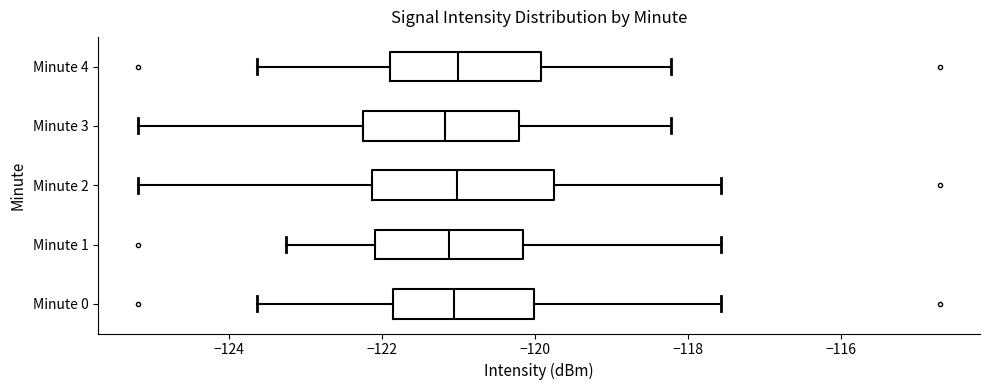

Reading bottom to top, transcribe this box plot: for each box, give where its median line is, the range the box spans, and where its two whiskers end, as read against the x-axis. The values are not printed on the chart, so give them approximately, as read against the axis.

Minute 0: median -121.0, box -121.8 to -120.0, whiskers -123.6 to -117.6
Minute 1: median -121.2, box -122.2 to -120.2, whiskers -123.2 to -117.6
Minute 2: median -121.0, box -122.2 to -119.8, whiskers -125.2 to -117.6
Minute 3: median -121.2, box -122.2 to -120.2, whiskers -125.2 to -118.2
Minute 4: median -121.0, box -122.0 to -120.0, whiskers -123.6 to -118.2